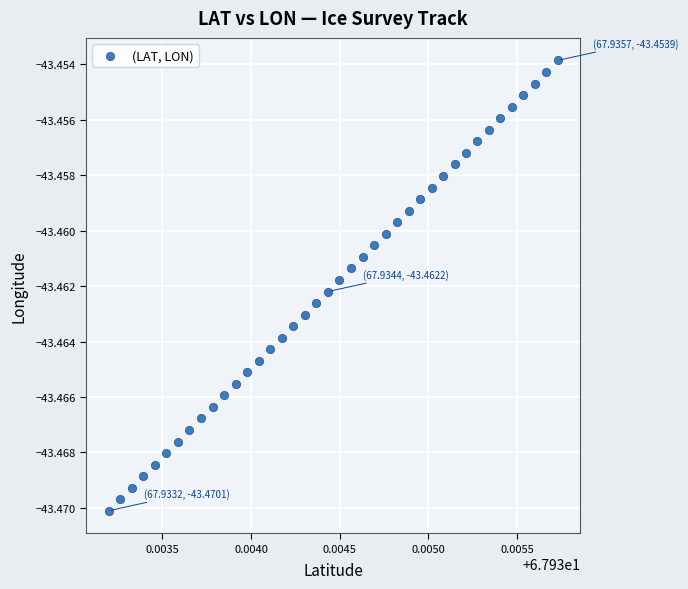

How many data points are displayed?

40